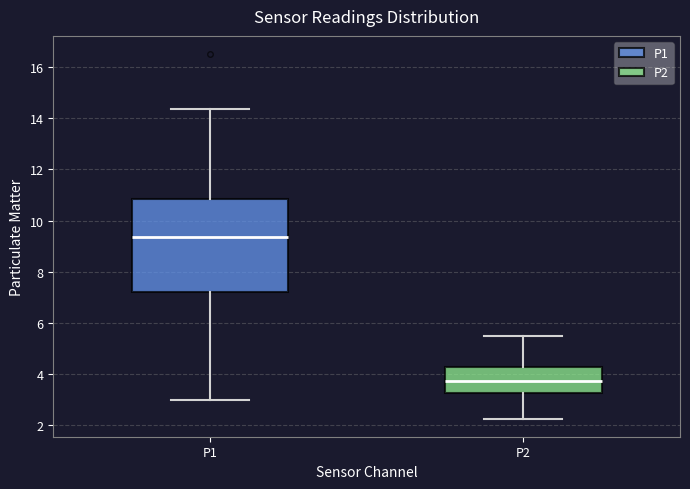

Reading left to right, read every box against the y-axis: the position of its median line, the range the box covers, and the ends of its whiskers. The values are not printed on the chart, so give them approximately, as read against the axis.

P1: median 9.4, box 7.2 to 10.8, whiskers 3.0 to 14.4
P2: median 3.8, box 3.2 to 4.4, whiskers 2.2 to 5.6